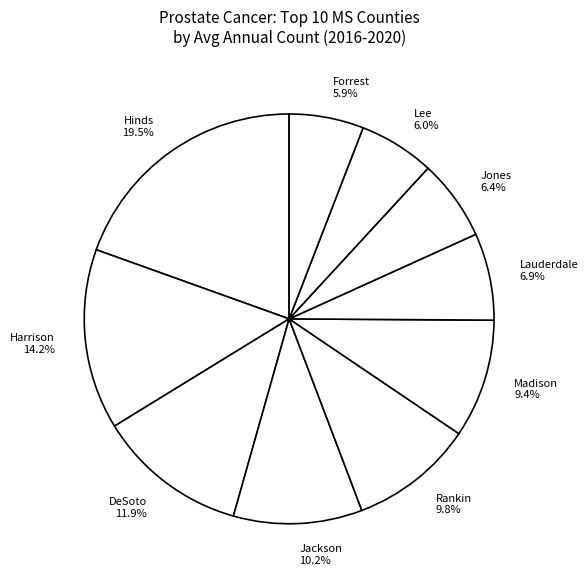

Is there any slice that represents more than half of the pie?

No